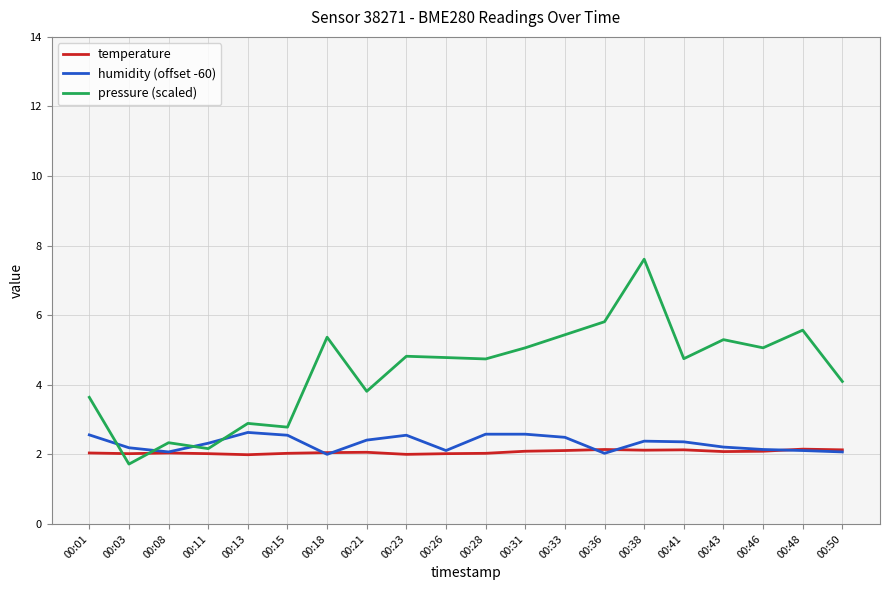

What is the sum of the temperature values at 00:43 and 00:28?

4.1